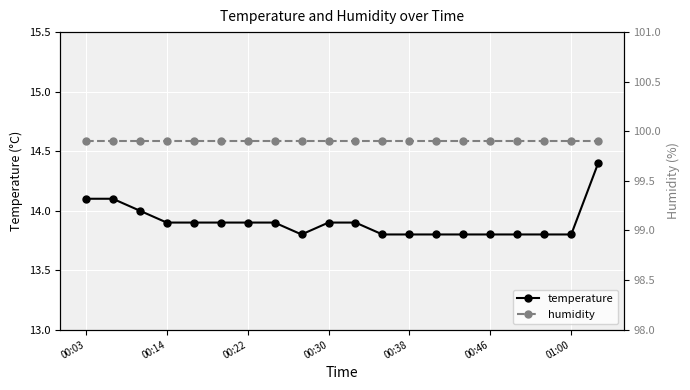

At how many categories does at least one series exceed 45?

20